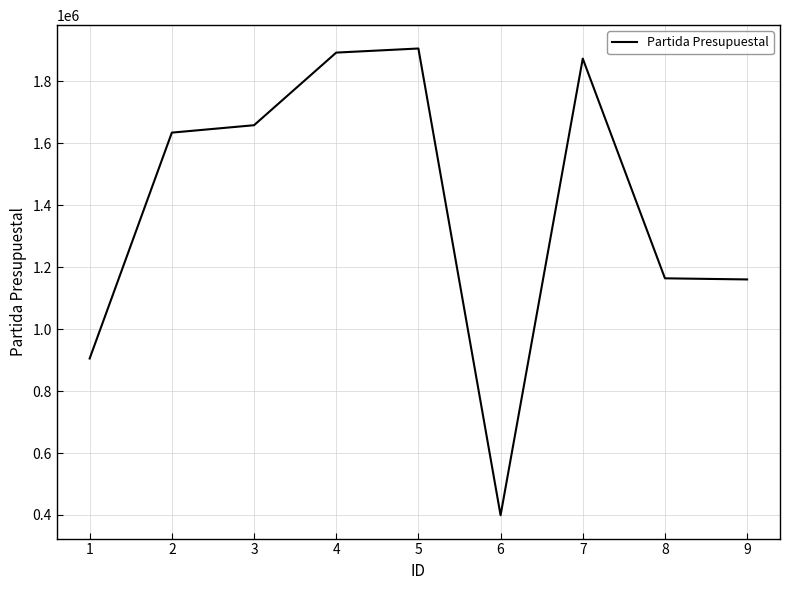

Between 6 and 3, which is larger?

3